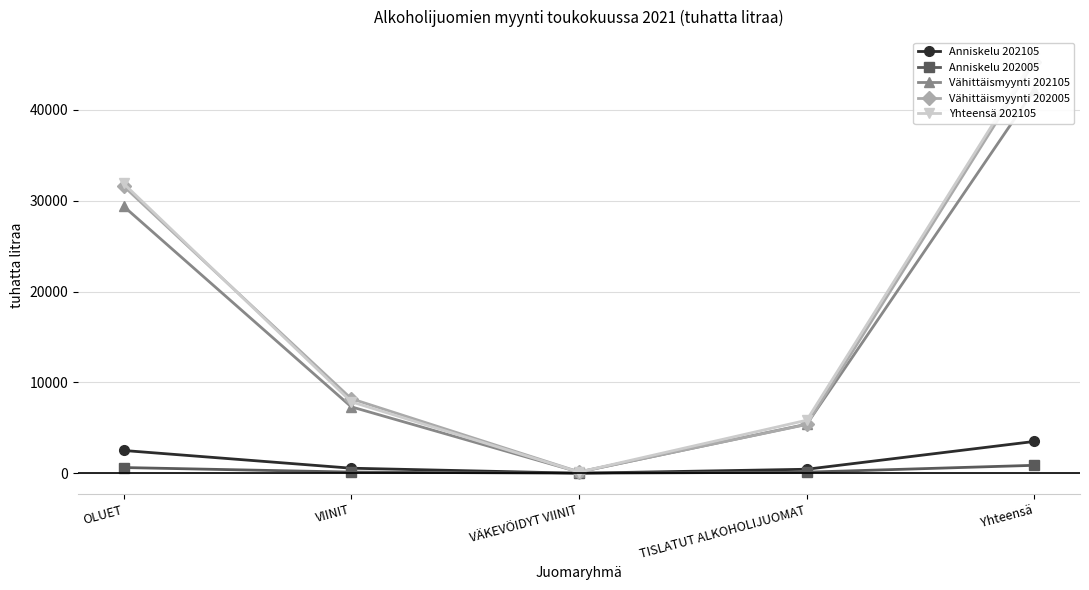

True or false: Vähittäismyynti 202005 has more than 1 interior local peaks.

False